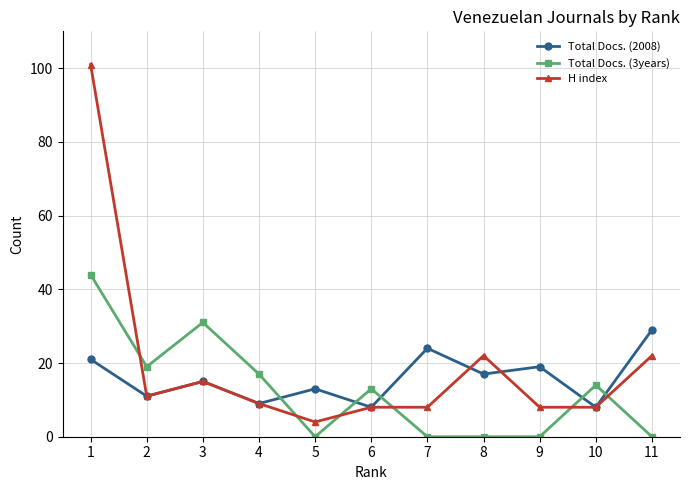

What is the greatest value displayed?

101